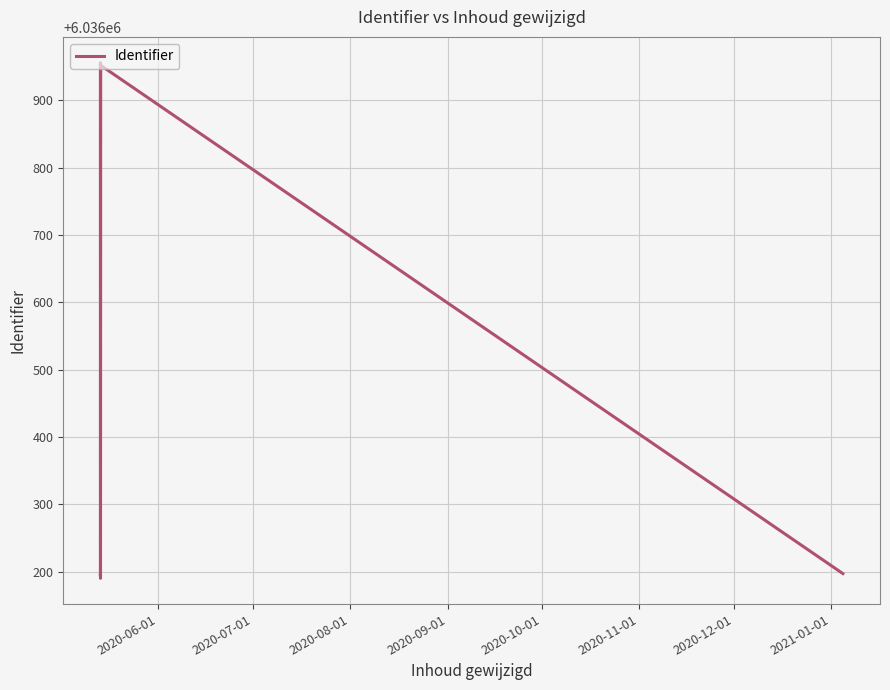

What is the greatest value displayed?

6036956